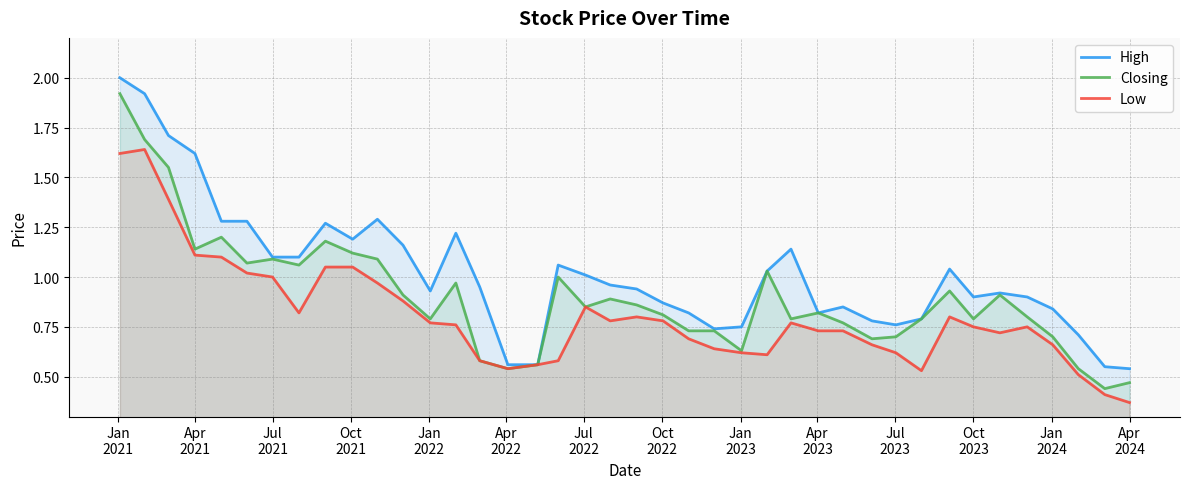

What are all the series names shown in the legend?

High, Closing, Low